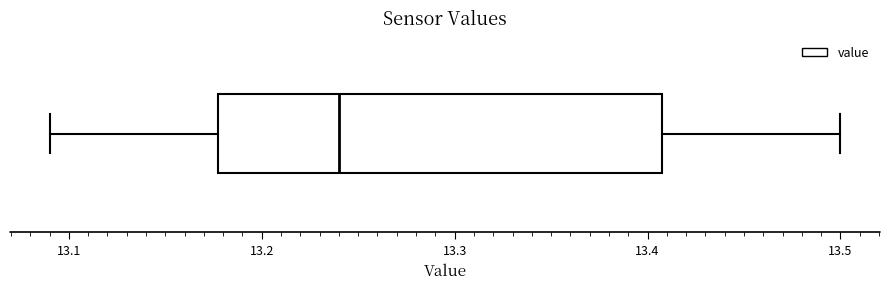

Transcribe this box plot: give where the median line is, the range the box spans, and where the two whiskers end, as read against the x-axis. The values are not printed on the chart, so give them approximately, as read against the axis.

median 13.24, box 13.18 to 13.41, whiskers 13.09 to 13.50